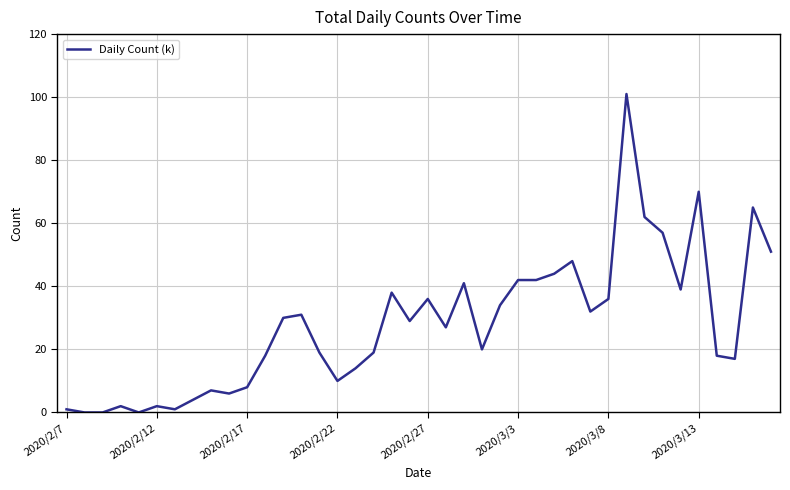

What is the maximum value shown in the chart?

101